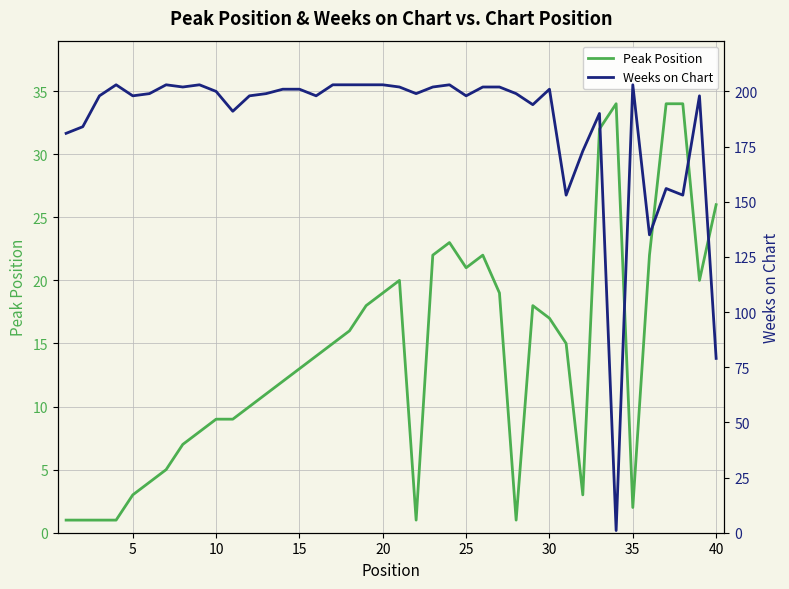

Is it true that Peak Position equals 30 at 30?

False